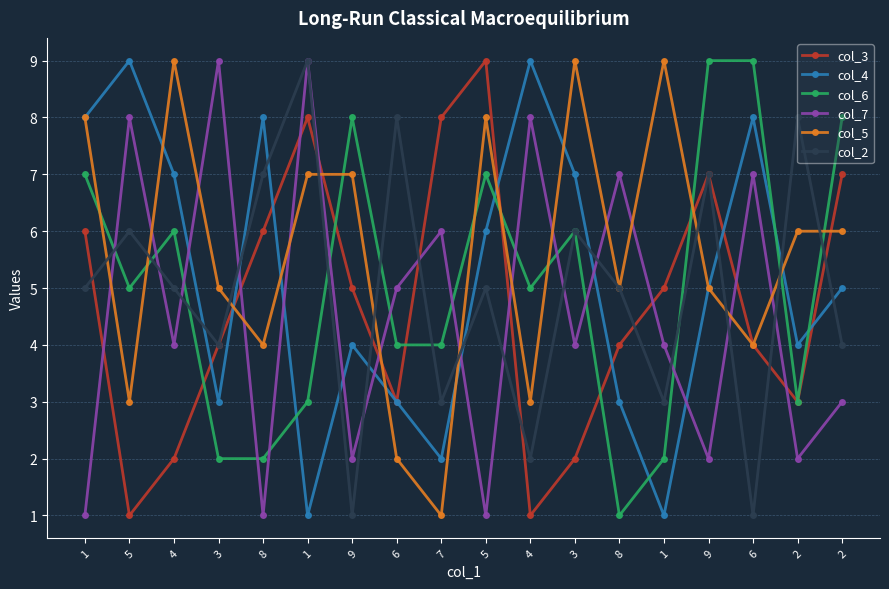

Where do col_7 and col_5 first cross each other?

1 and 5